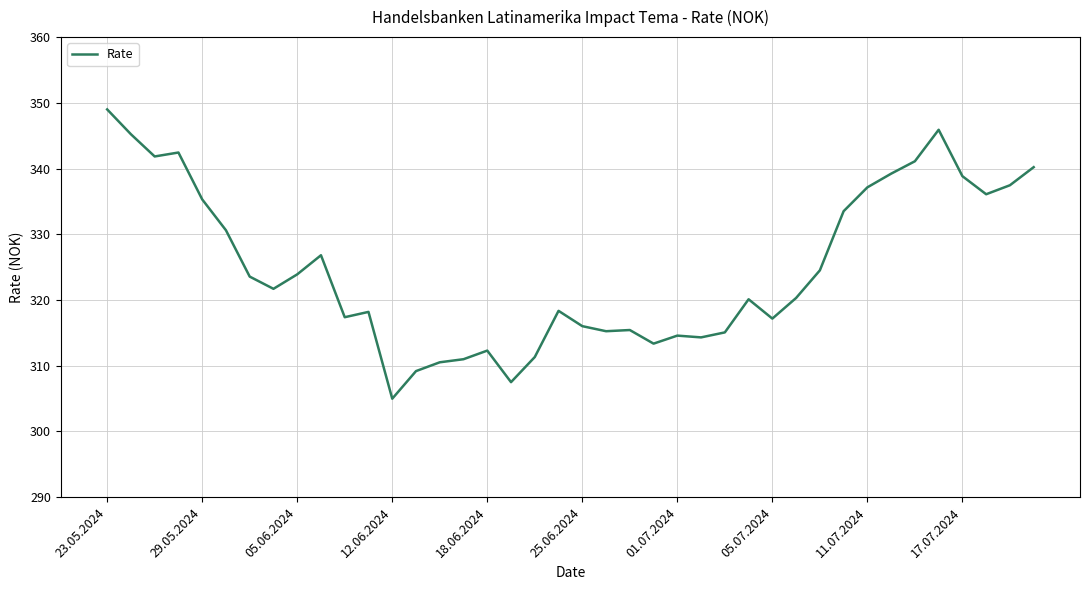

What is the greatest value displayed?

349.0